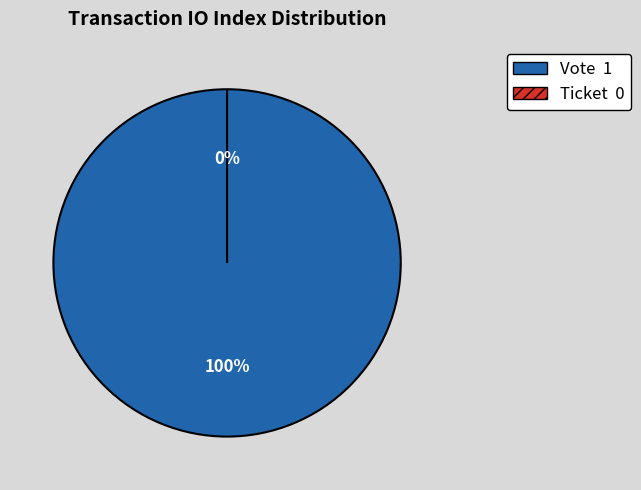

How many slices are in this pie chart?

2